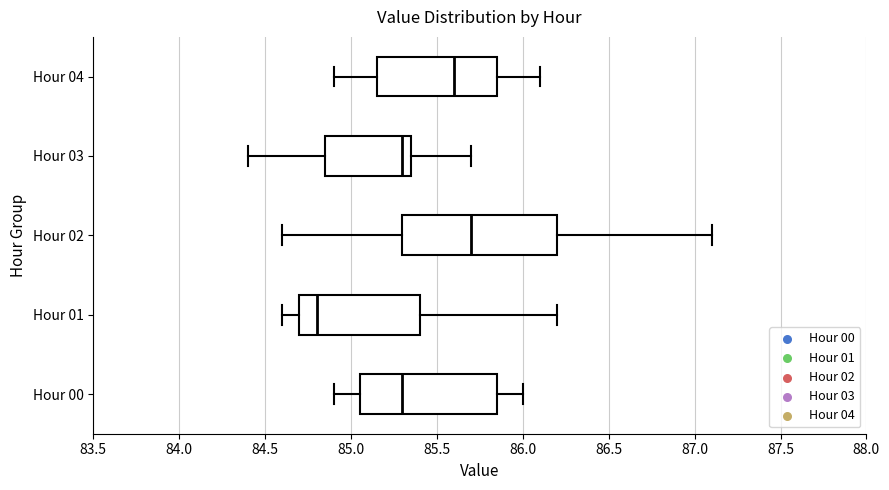

Reading bottom to top, read every box against the x-axis: the position of its median line, the range the box covers, and the ends of its whiskers. The values are not printed on the chart, so give them approximately, as read against the axis.

Hour 00: median 85.30, box 85.05 to 85.85, whiskers 84.90 to 86.00
Hour 01: median 84.80, box 84.70 to 85.40, whiskers 84.60 to 86.20
Hour 02: median 85.70, box 85.30 to 86.20, whiskers 84.60 to 87.10
Hour 03: median 85.30, box 84.85 to 85.35, whiskers 84.40 to 85.70
Hour 04: median 85.60, box 85.15 to 85.85, whiskers 84.90 to 86.10